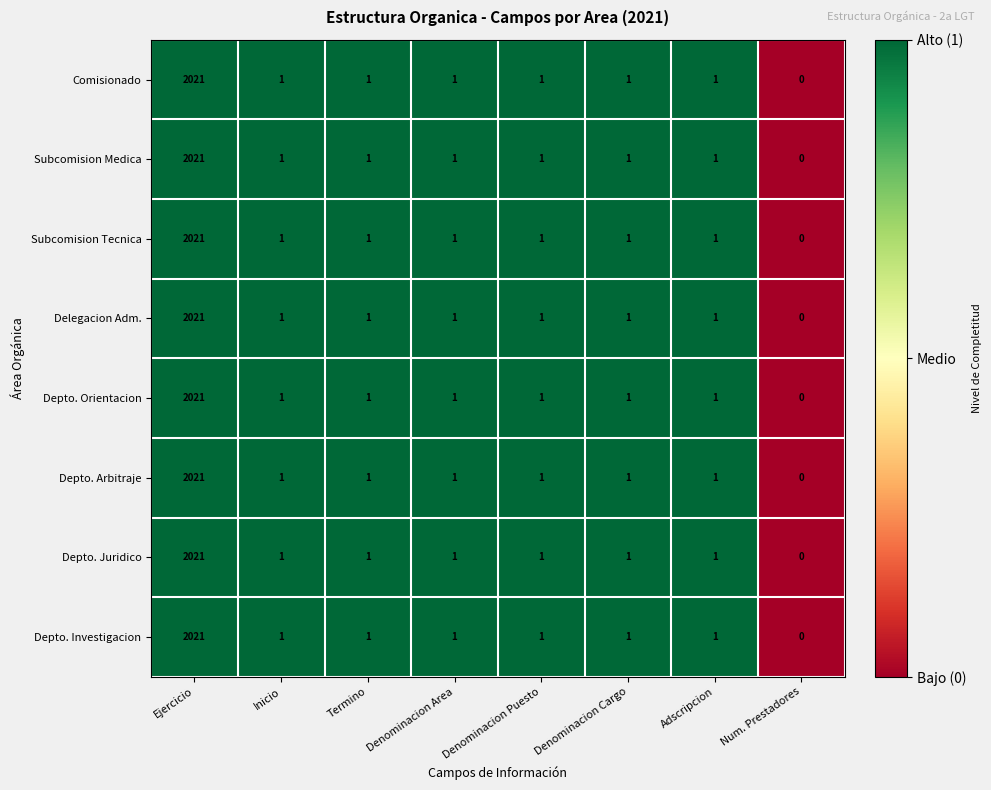

What is the maximum value shown in the chart?

2021